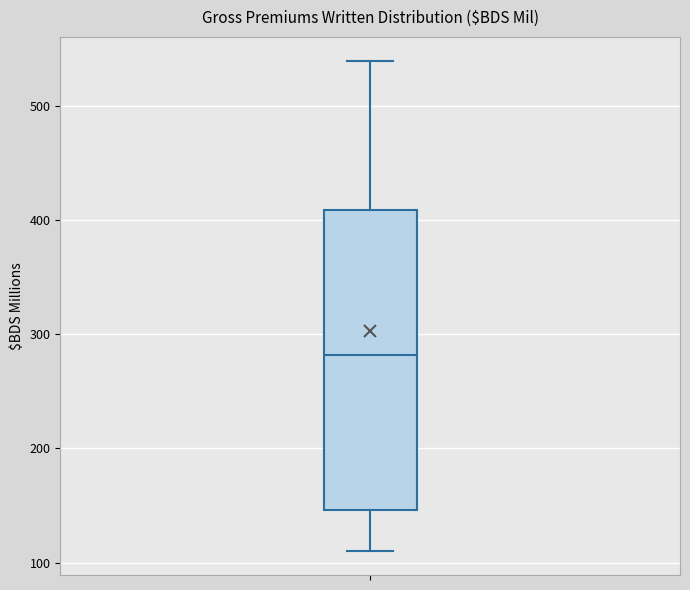

Transcribe this box plot: give where the median line is, the range the box spans, and where the two whiskers end, as read against the y-axis. The values are not printed on the chart, so give them approximately, as read against the axis.

median 280, box 150 to 410, whiskers 110 to 540